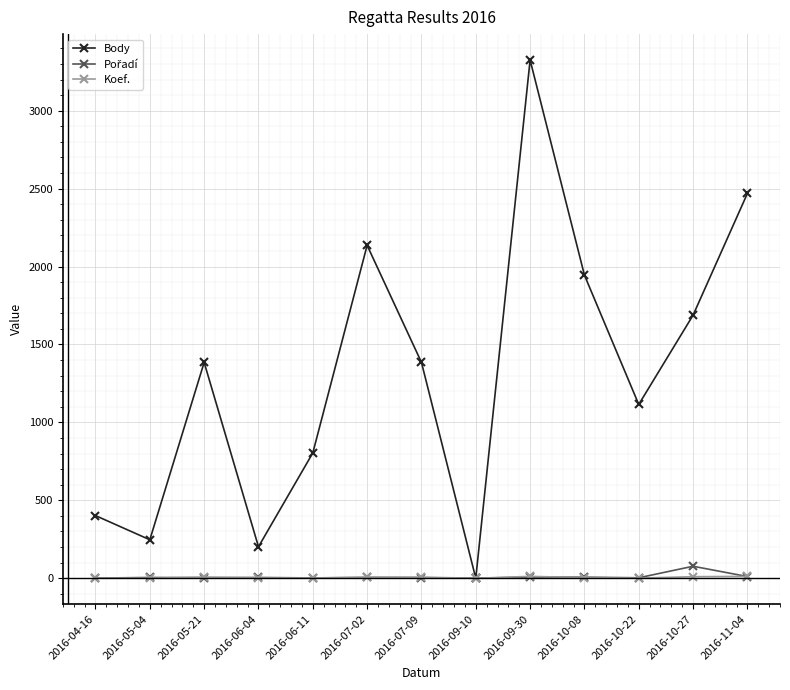

At which category does the chart reach its peak across all series?

2016-09-30